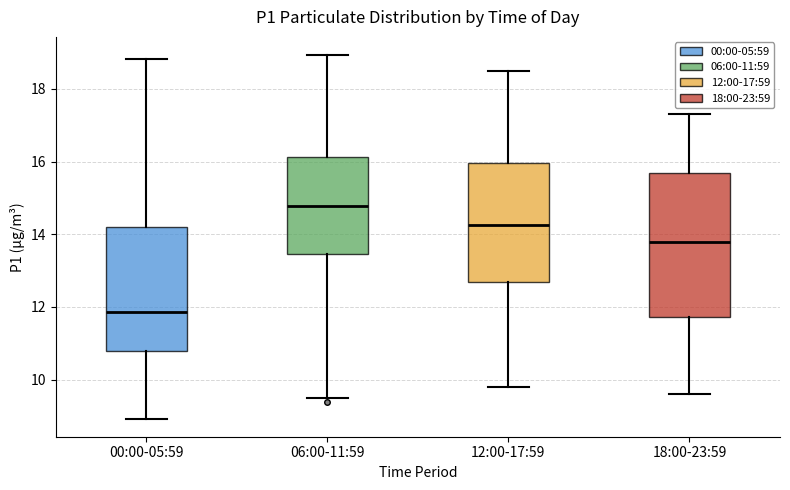

Reading left to right, read every box against the y-axis: the position of its median line, the range the box covers, and the ends of its whiskers. The values are not printed on the chart, so give them approximately, as read against the axis.

00:00-05:59: median 11.8, box 10.8 to 14.2, whiskers 9.0 to 18.8
06:00-11:59: median 14.8, box 13.4 to 16.2, whiskers 9.6 to 19.0
12:00-17:59: median 14.2, box 12.6 to 16.0, whiskers 9.8 to 18.6
18:00-23:59: median 13.8, box 11.8 to 15.6, whiskers 9.6 to 17.4